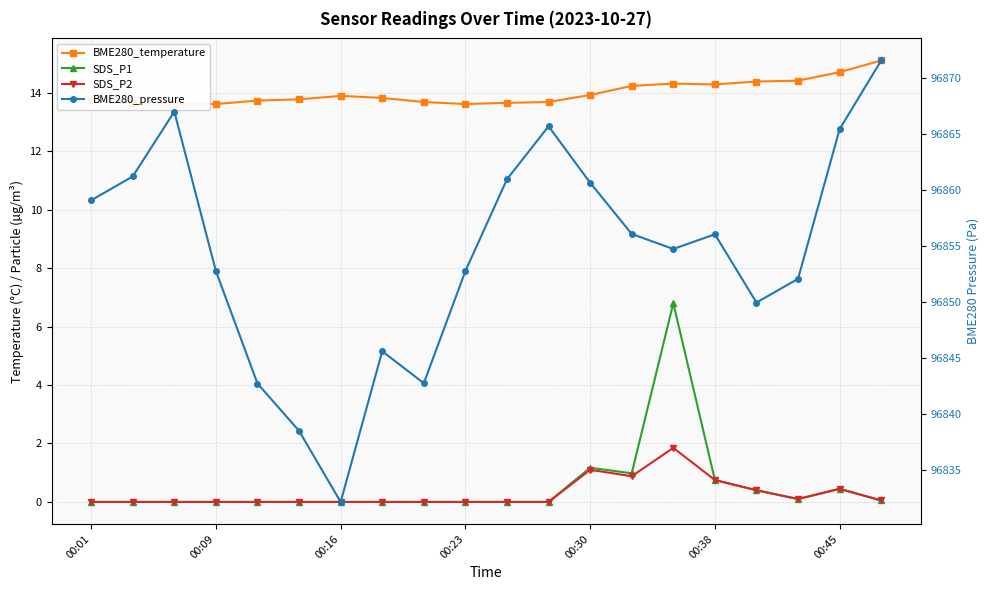

At 00:09, list the series in order from largest to smallest.

BME280_pressure, BME280_temperature, SDS_P1, SDS_P2